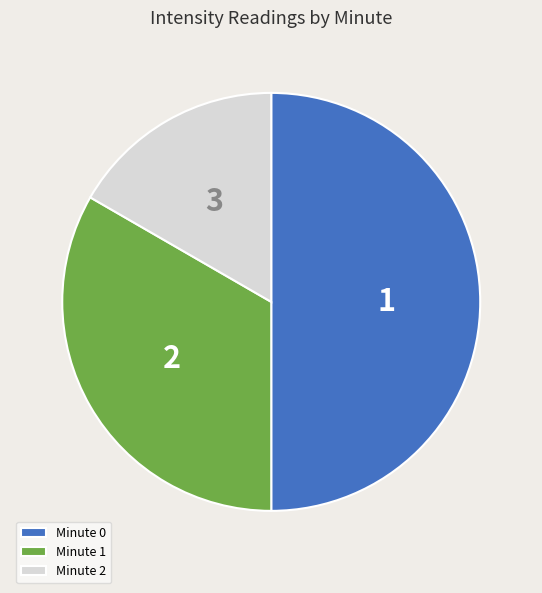

How many slices are in this pie chart?

3